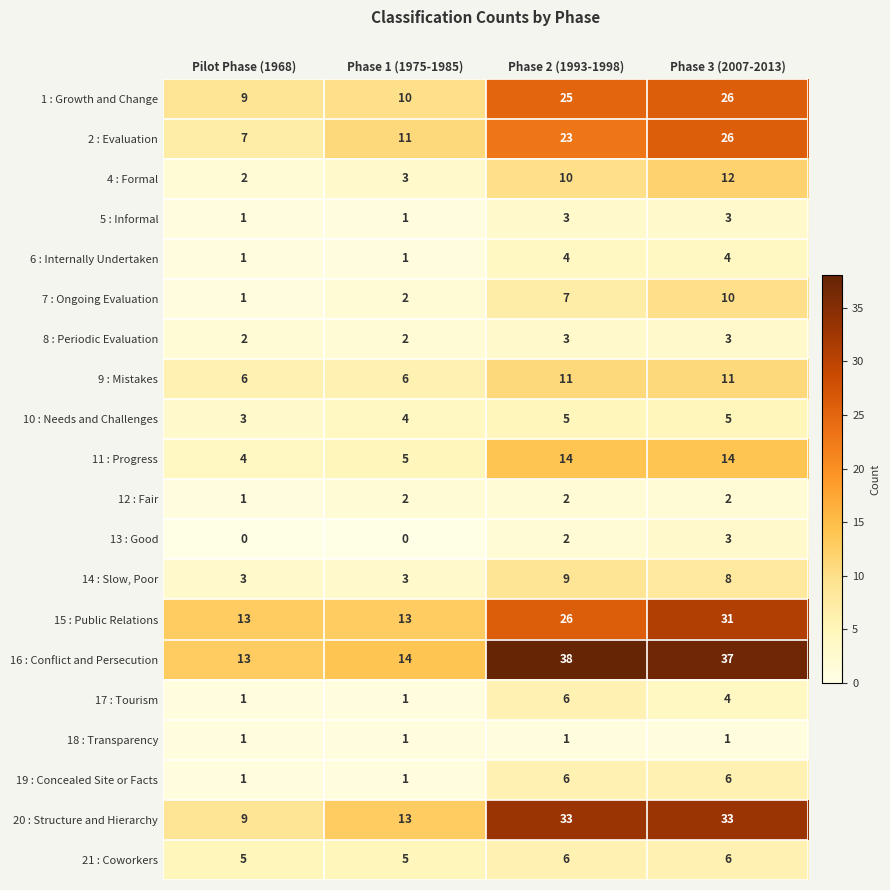

What is the sum of the 15 : Public Relations values at Phase 3 (2007-2013) and Phase 2 (1993-1998)?

57